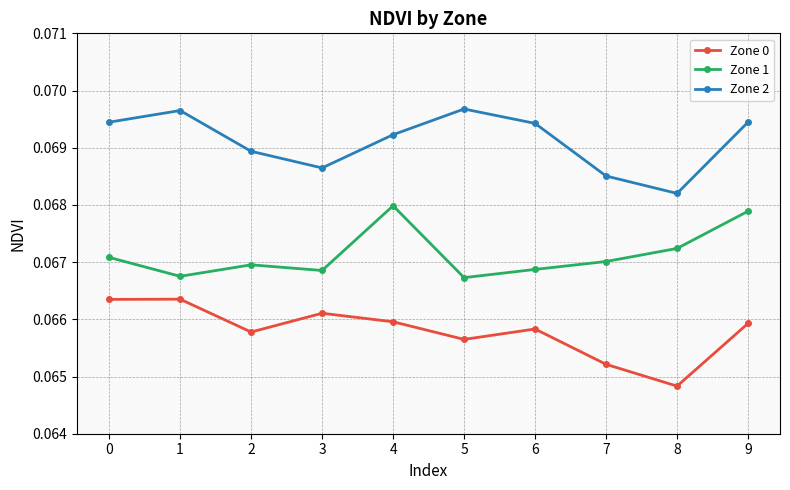

List the series in order of their overall mean, highest first.

Zone 2, Zone 1, Zone 0